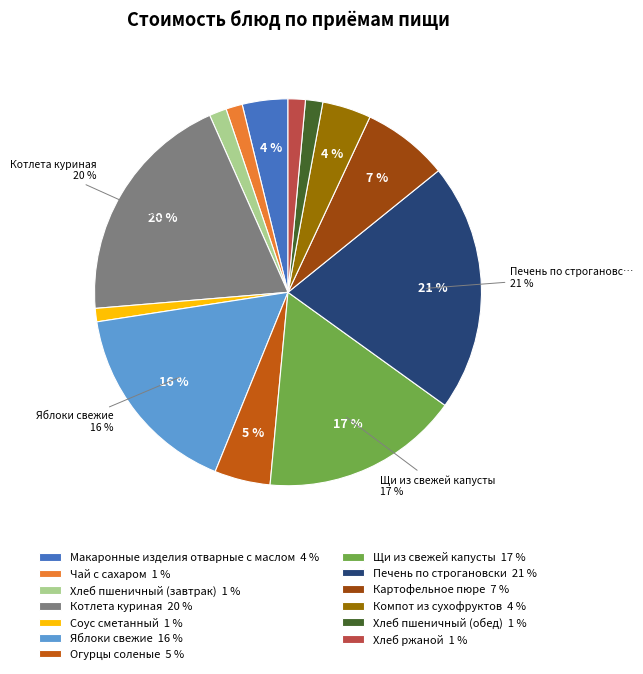

To the nearest percent, what is the average slice percentage?

8%